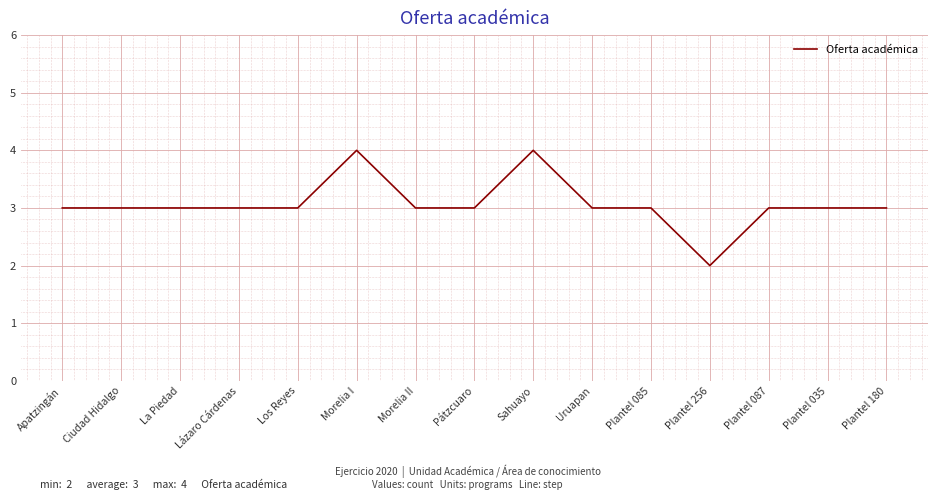

The chart shows a value of 3 at Pátzcuaro. True or false?

True